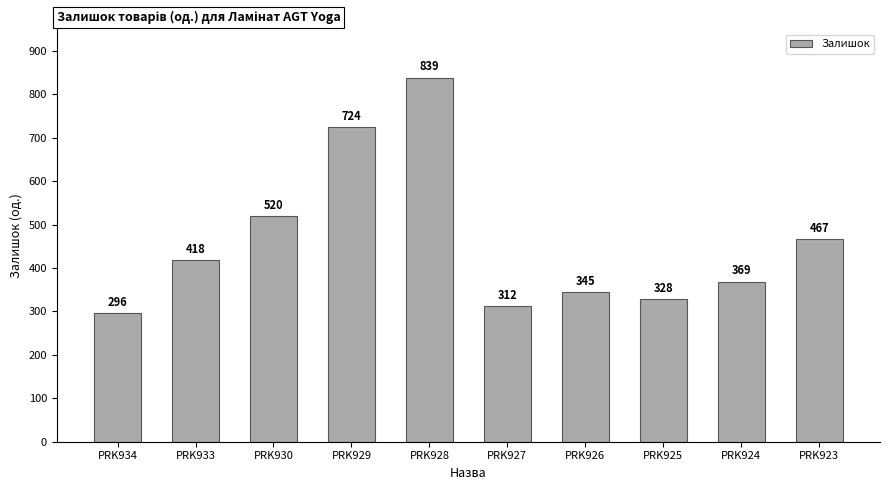

What is the difference between the maximum and minimum values?

543